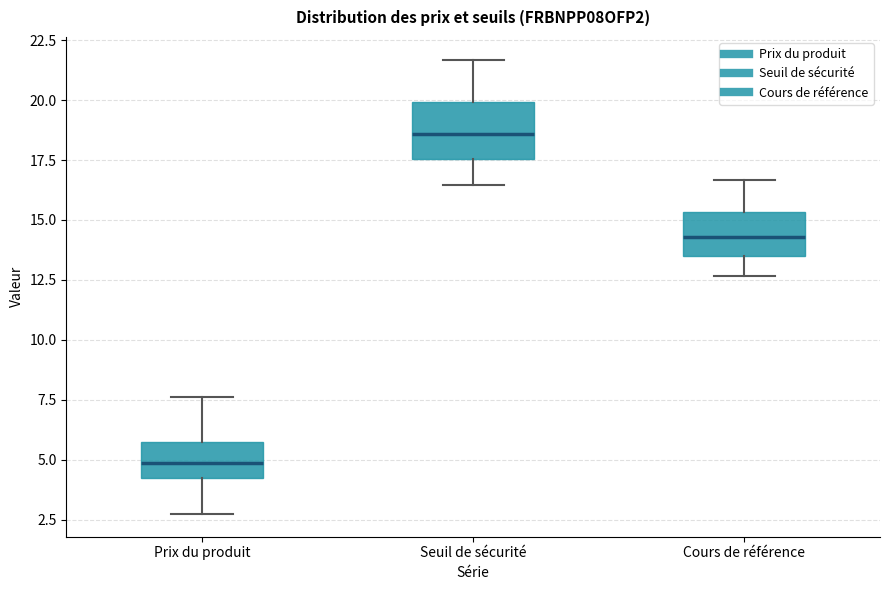

Reading left to right, transcribe this box plot: for each box, give where its median line is, the range the box spans, and where its two whiskers end, as read against the y-axis. The values are not printed on the chart, so give them approximately, as read against the axis.

Prix du produit: median 5.0, box 4.0 to 5.5, whiskers 2.5 to 7.5
Seuil de sécurité: median 18.5, box 17.5 to 20.0, whiskers 16.5 to 21.5
Cours de référence: median 14.5, box 13.5 to 15.5, whiskers 12.5 to 16.5